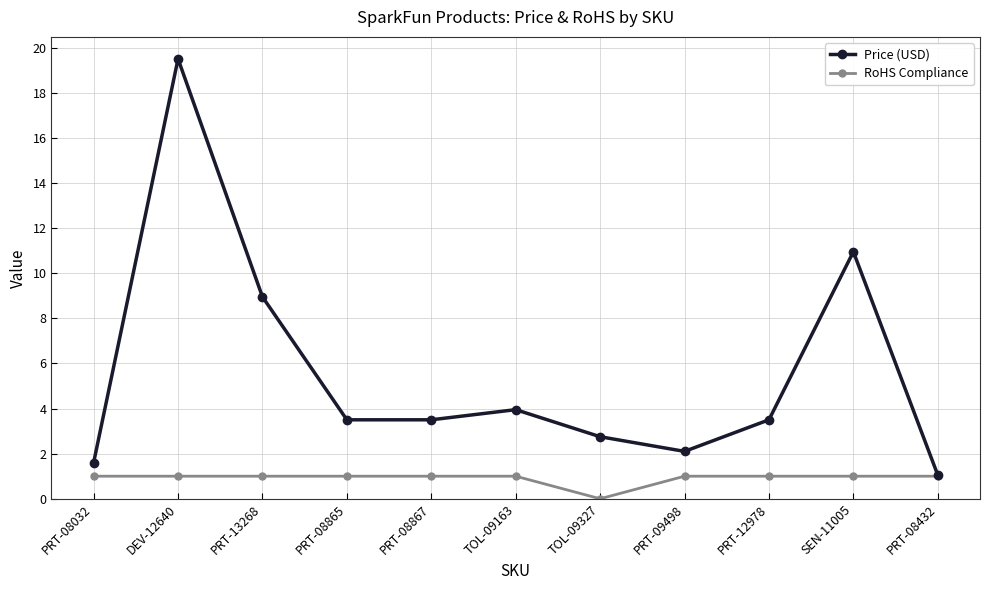

List the series in order of their overall mean, lowest first.

RoHS Compliance, Price (USD)